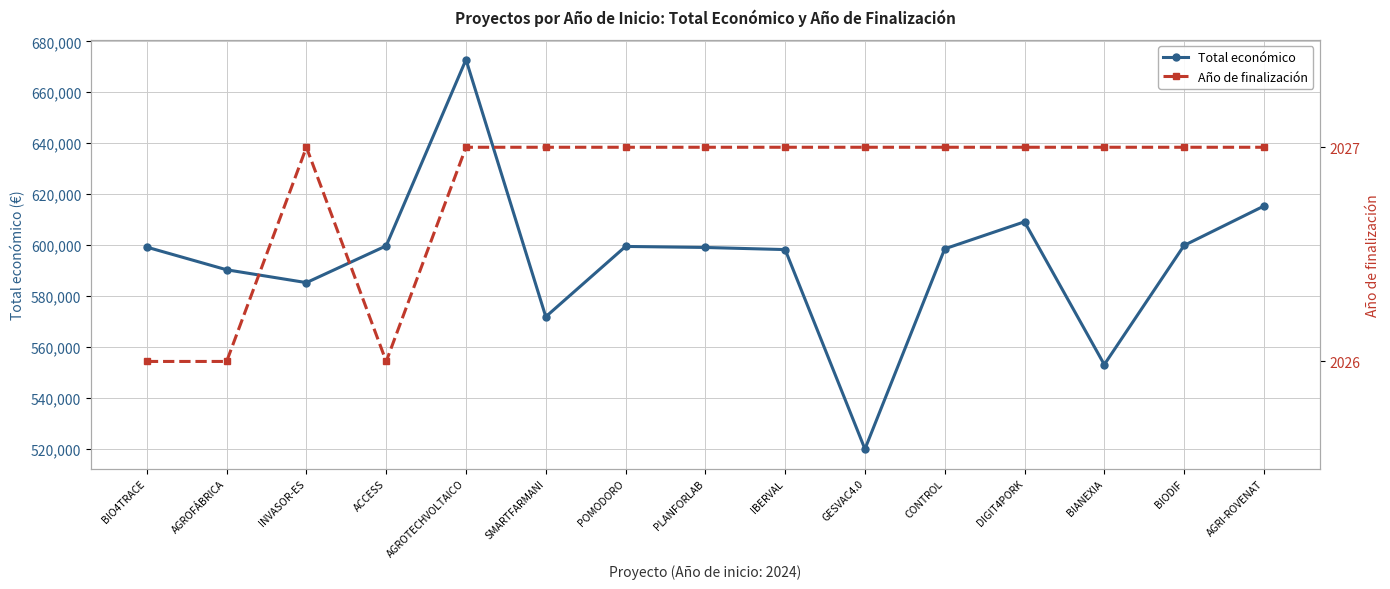

The value of Año de finalización at AGROFÁBRICA is 2026. True or false?

True